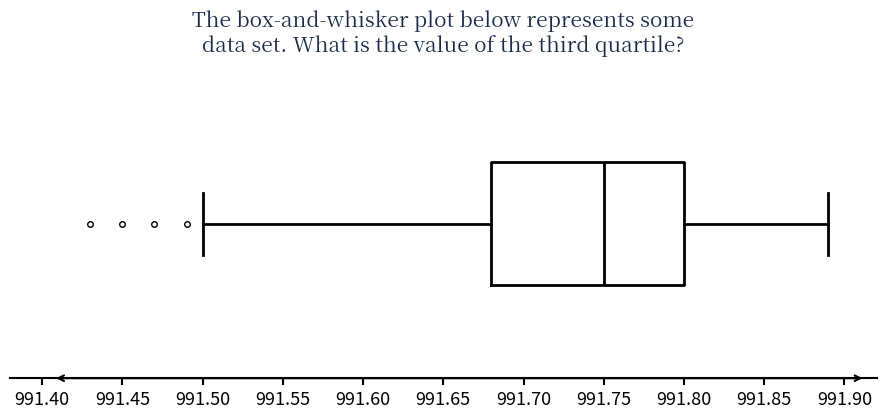

Transcribe this box plot: give where the median line is, the range the box spans, and where the two whiskers end, as read against the x-axis. The values are not printed on the chart, so give them approximately, as read against the axis.

median 991.75, box 991.68 to 991.80, whiskers 991.50 to 991.89